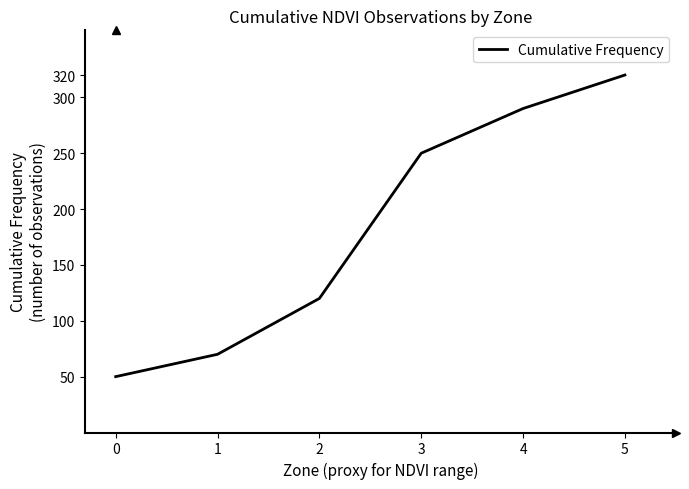

True or false: there are more than 2 points higher than both neighbors.

False